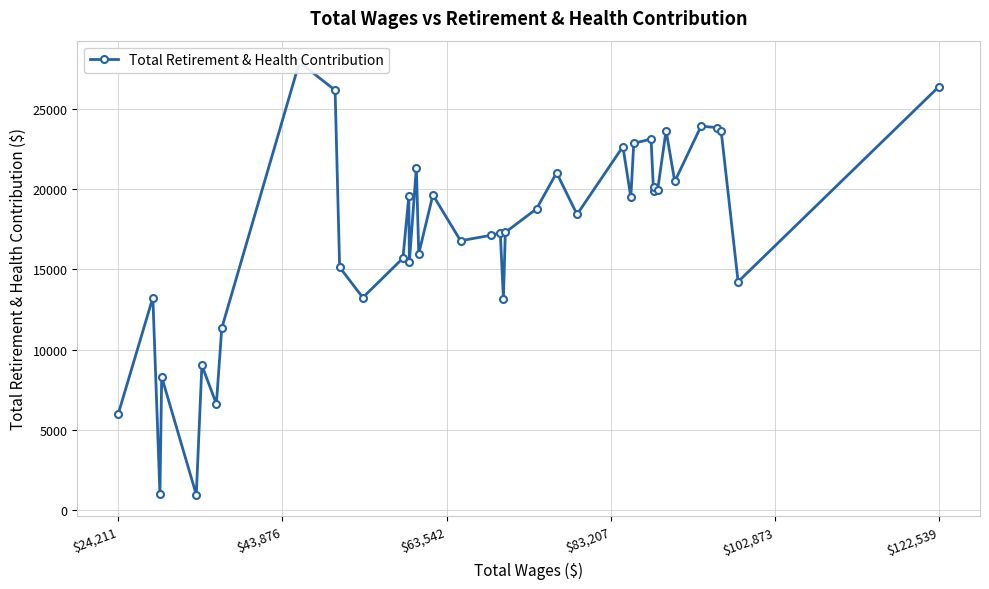

Is this an area chart (filled region under the line)?

No